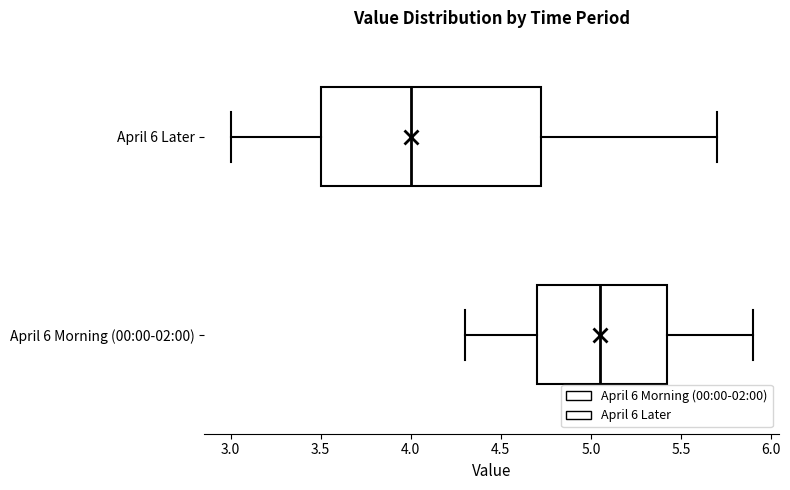

Where does the median line of the box for April 6 Morning (00:00-02:00) sit on the x-axis? The values are not printed on the chart, so give them approximately, as read against the axis.

5.05